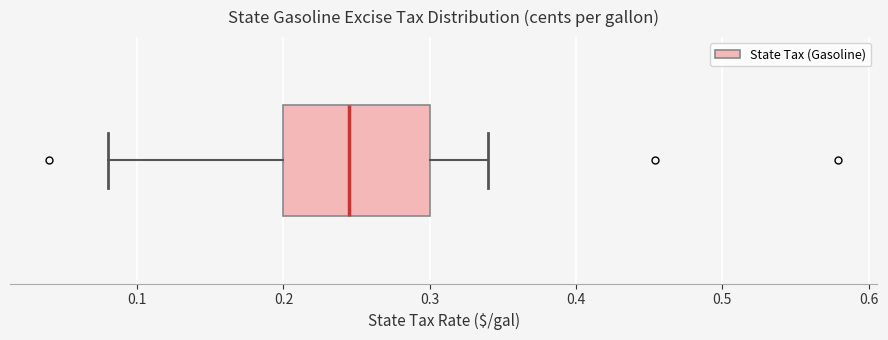

Where is the left edge of the box on the x-axis? The values are not printed on the chart, so give them approximately, as read against the axis.

0.20